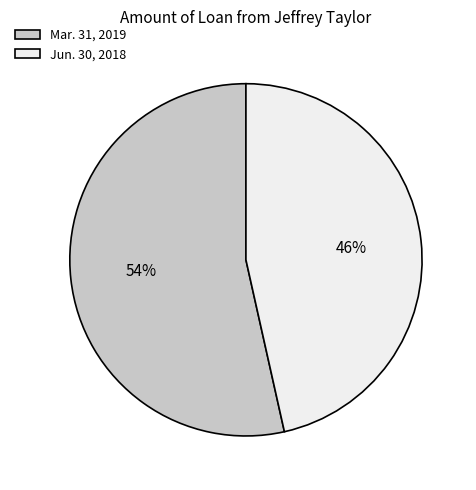

Approximately how many times larger is the value at Mar. 31, 2019 compared to Jun. 30, 2018?

1.2